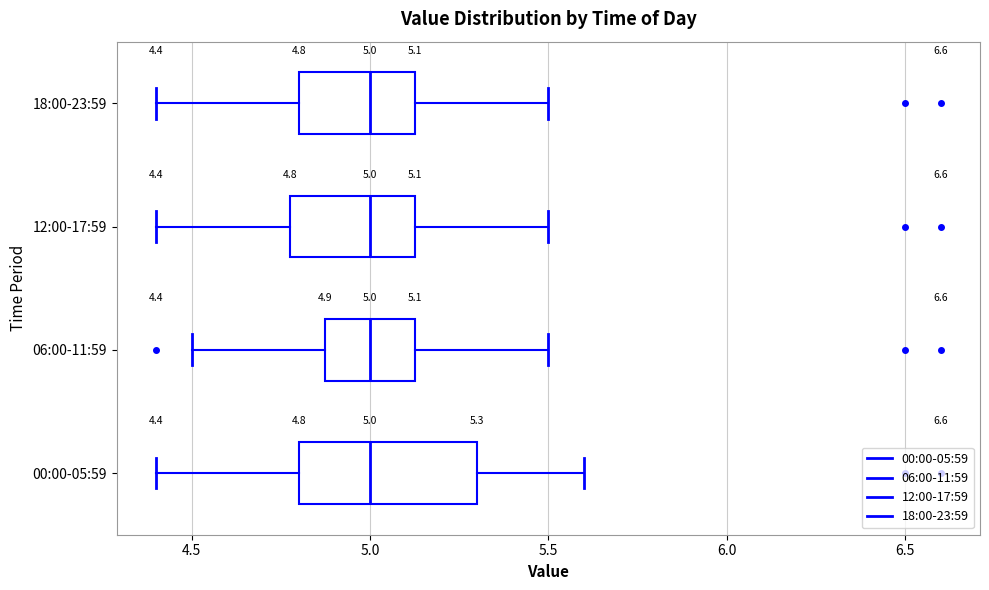

Comparing the boxes themselves (not the whiskers), which one is the widest?

00:00-05:59